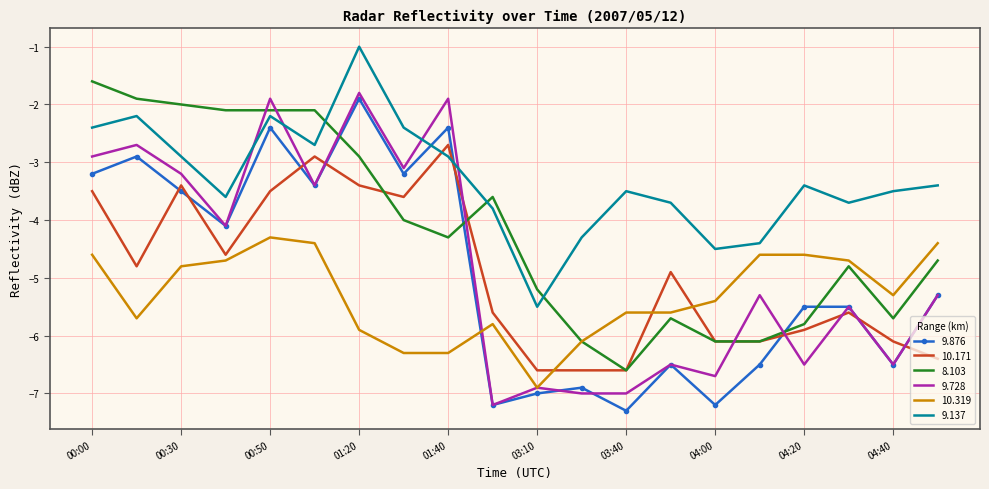

What are all the series names shown in the legend?

9.876, 10.171, 8.103, 9.728, 10.319, 9.137